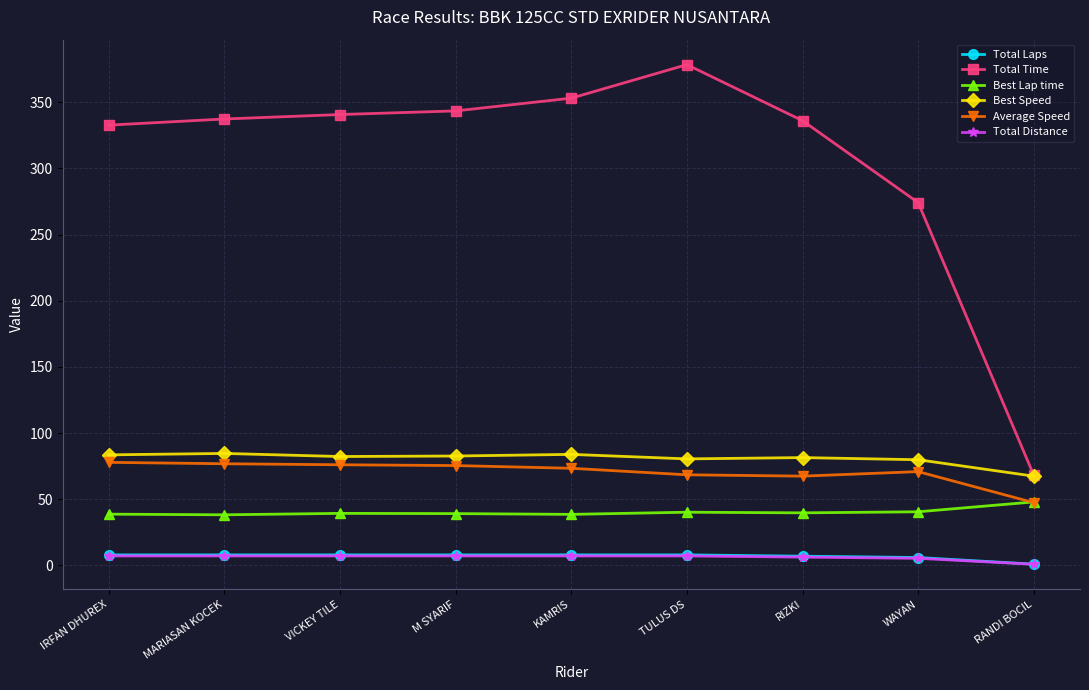

What is the total value across all series at WAYAN?

476.9